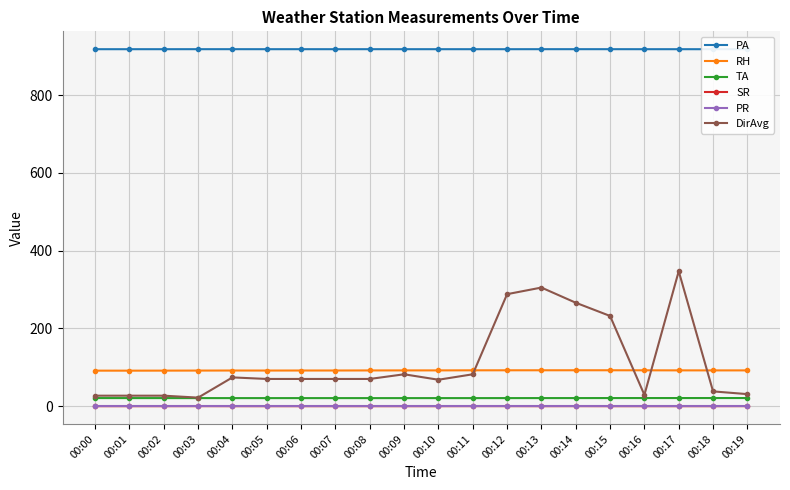

How many interior local peaks does the PA series have?

6